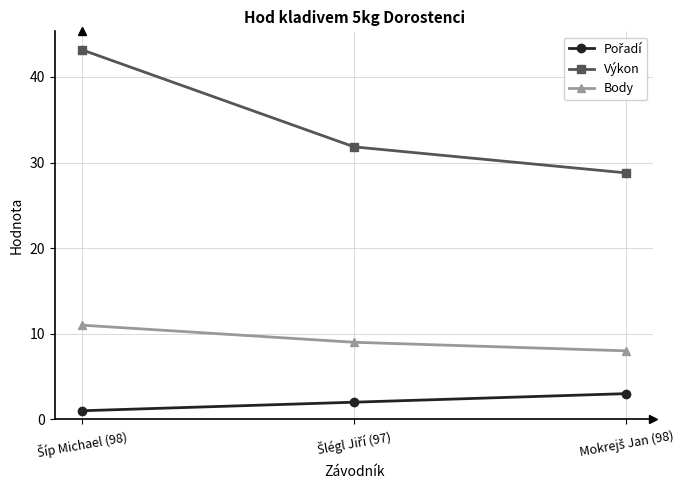

What is the difference between the maximum and second lowest values in the Výkon series?

11.3